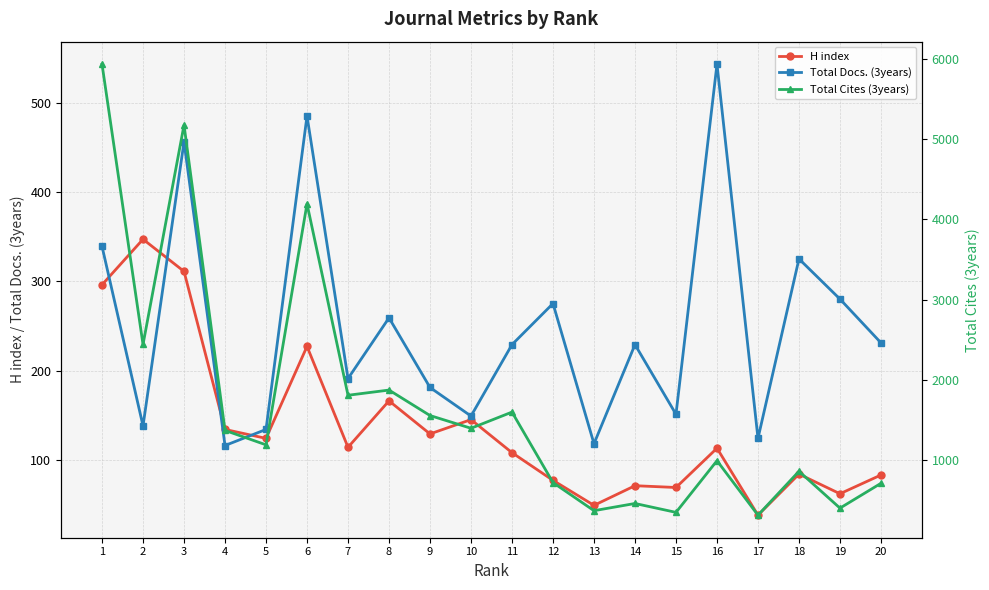

What is the total value across all series at 4?

1616